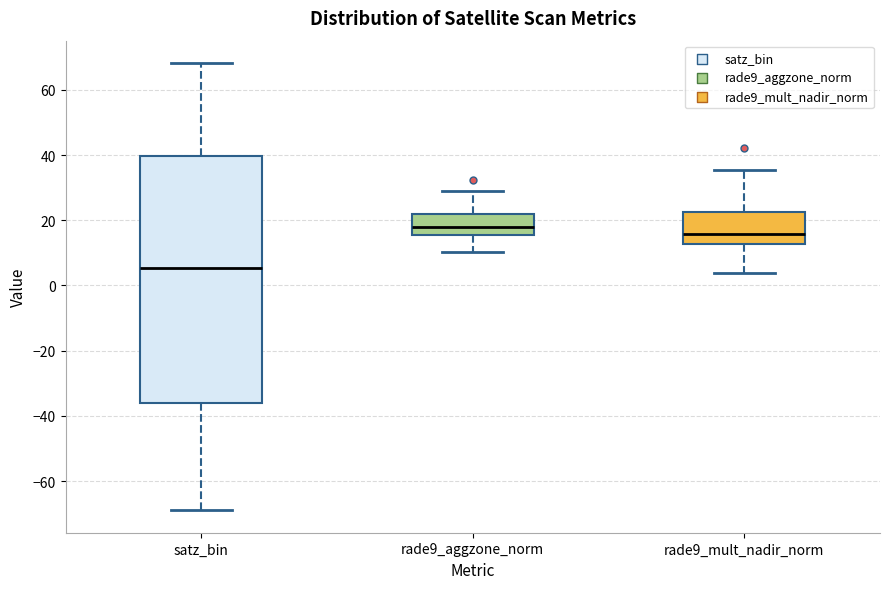

Reading left to right, read every box against the y-axis: the position of its median line, the range the box covers, and the ends of its whiskers. The values are not printed on the chart, so give them approximately, as read against the axis.

satz_bin: median 6, box -36 to 40, whiskers -68 to 68
rade9_aggzone_norm: median 18, box 16 to 22, whiskers 10 to 28
rade9_mult_nadir_norm: median 16, box 12 to 22, whiskers 4 to 36